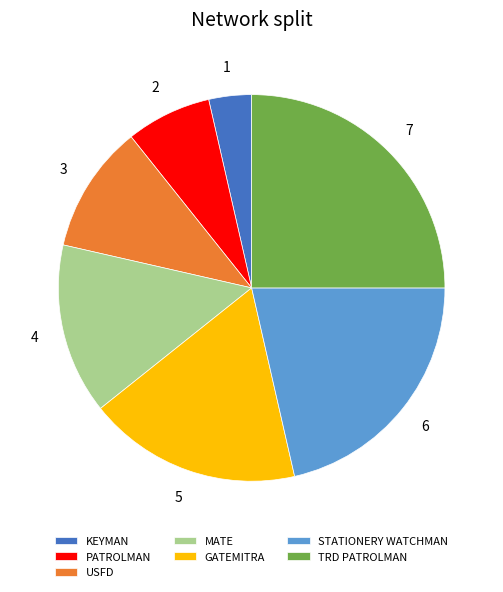

Count the number of slices in the pie.

7